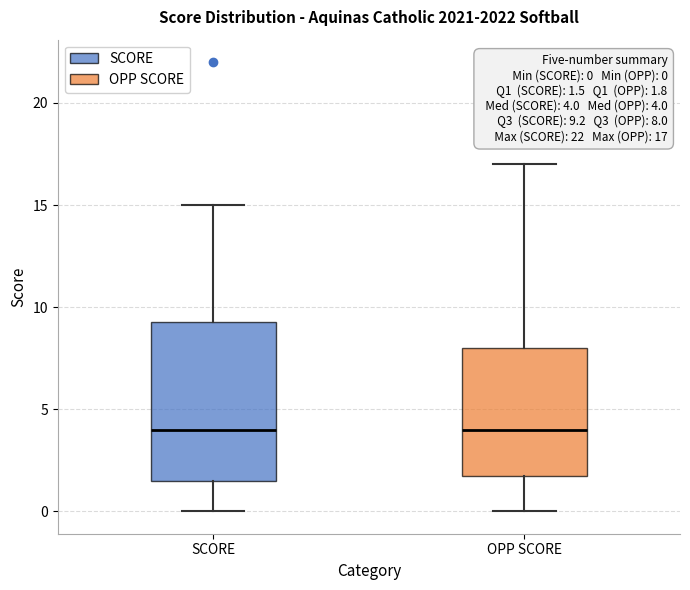

Comparing the boxes themselves (not the whiskers), which one is the tallest?

SCORE